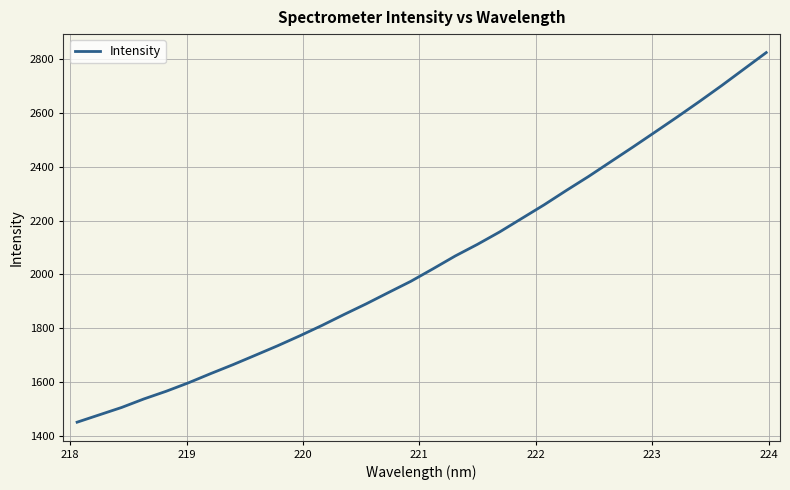

What is the maximum value shown in the chart?

2824.8